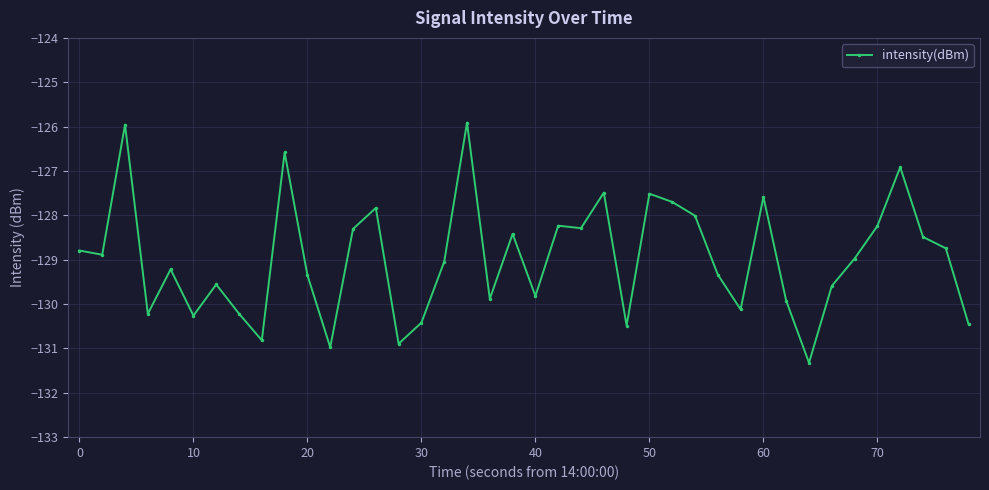

What is the smallest value displayed?

-131.3